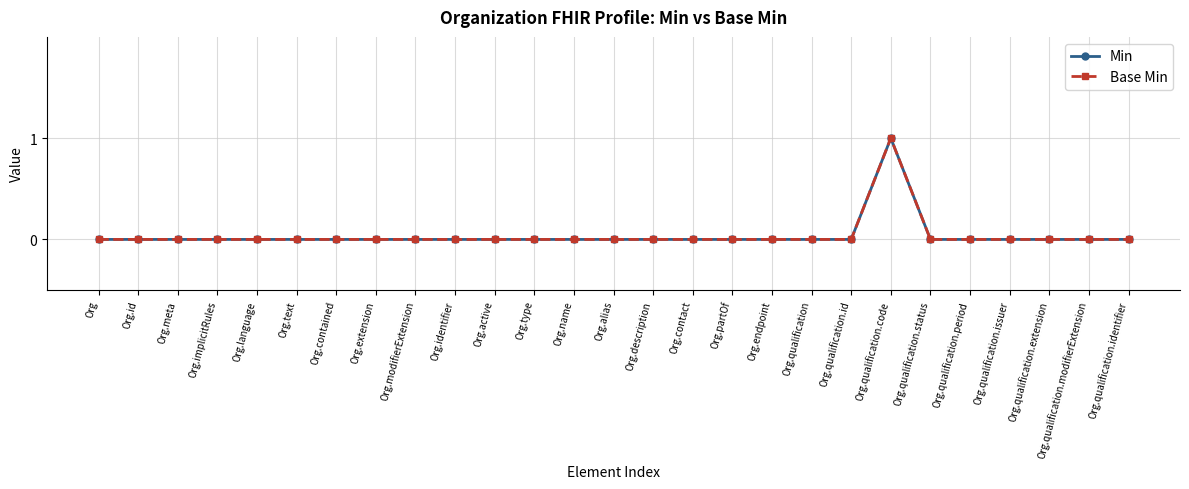

What is the highest value of the Min series?

1